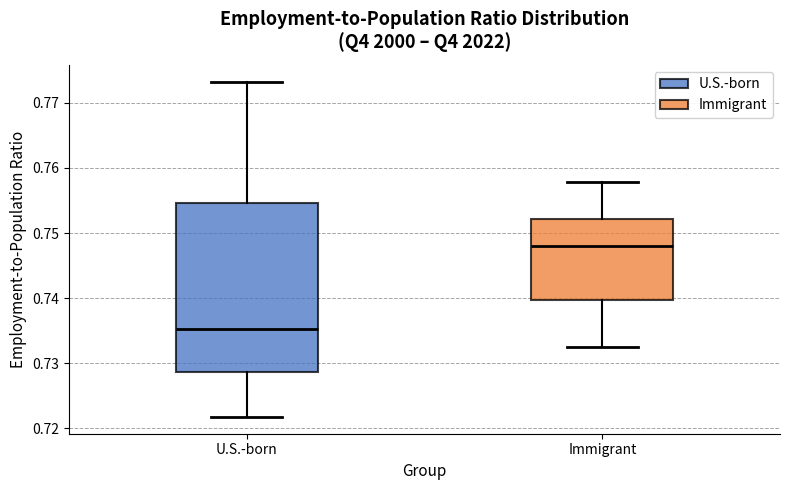

Reading left to right, transcribe this box plot: for each box, give where its median line is, the range the box spans, and where its two whiskers end, as read against the y-axis. The values are not printed on the chart, so give them approximately, as read against the axis.

U.S.-born: median 0.735, box 0.729 to 0.755, whiskers 0.722 to 0.773
Immigrant: median 0.748, box 0.740 to 0.752, whiskers 0.733 to 0.758